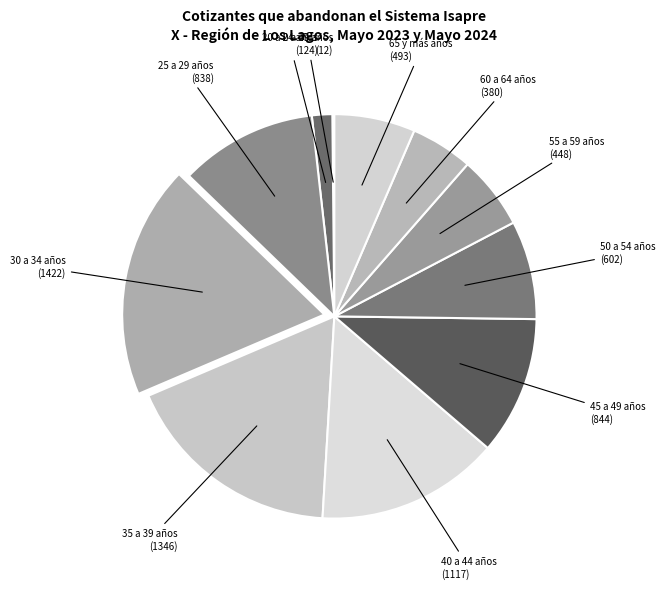

Is it true that 55 a 59 años is 6% of the pie?

True